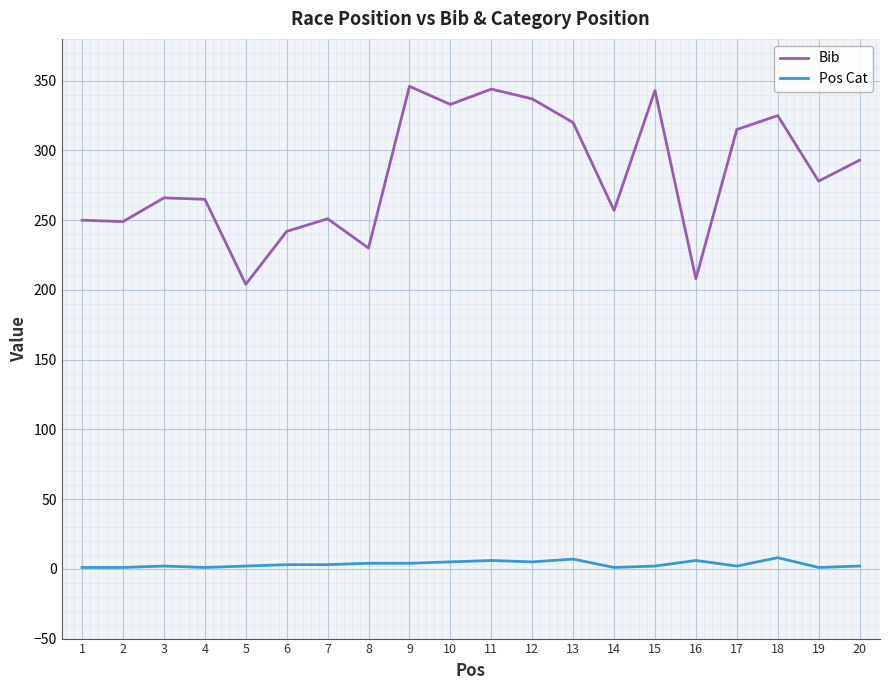

True or false: Bib has a value of 524 at 20.

False